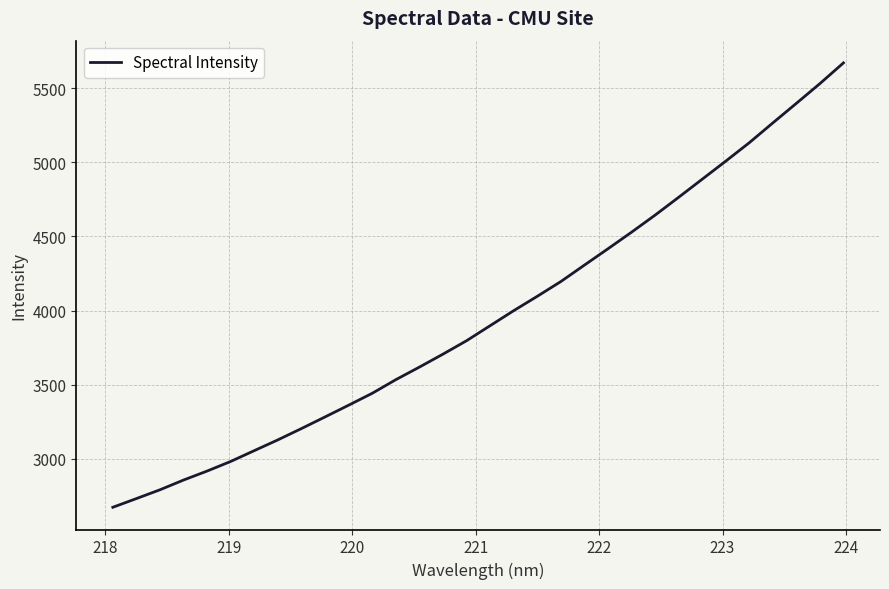

What is the maximum value shown in the chart?

5670.3